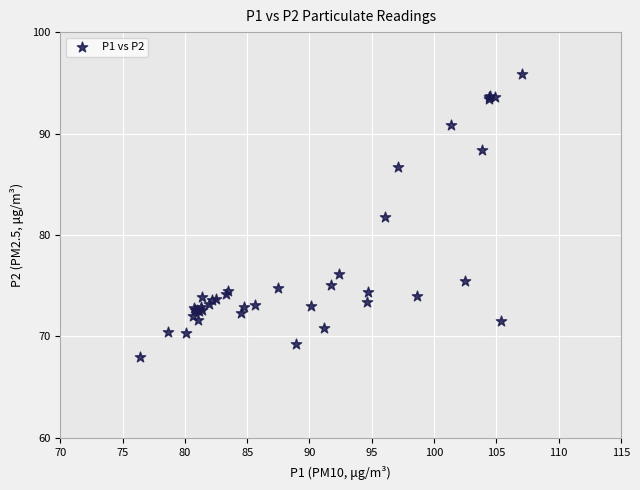

What Y value in the scatter plot is closest to 81?

81.8